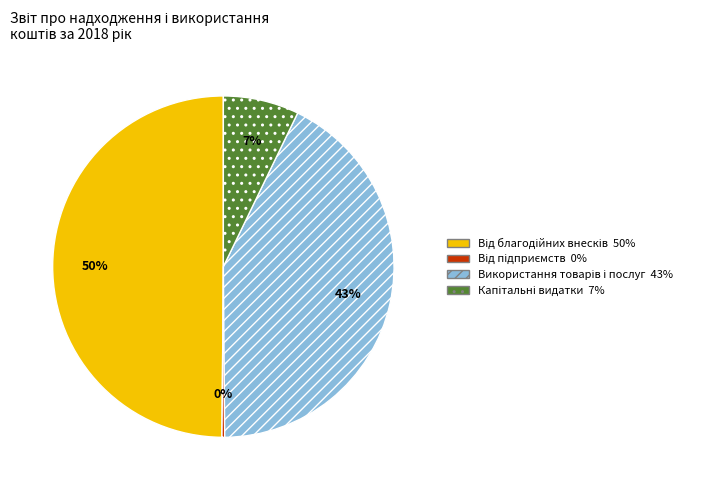

To the nearest percent, what is the difference between the largest and smallest slice percentages?

50%